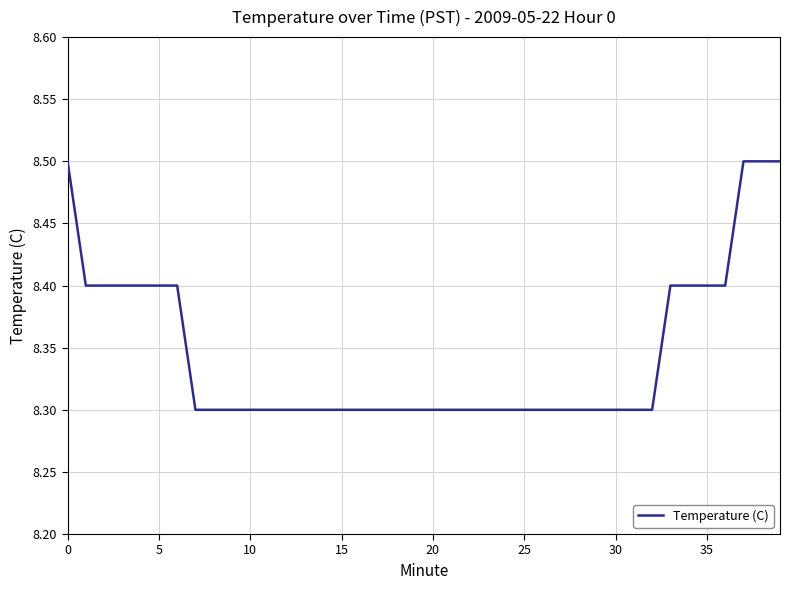

What is the maximum value shown in the chart?

8.5